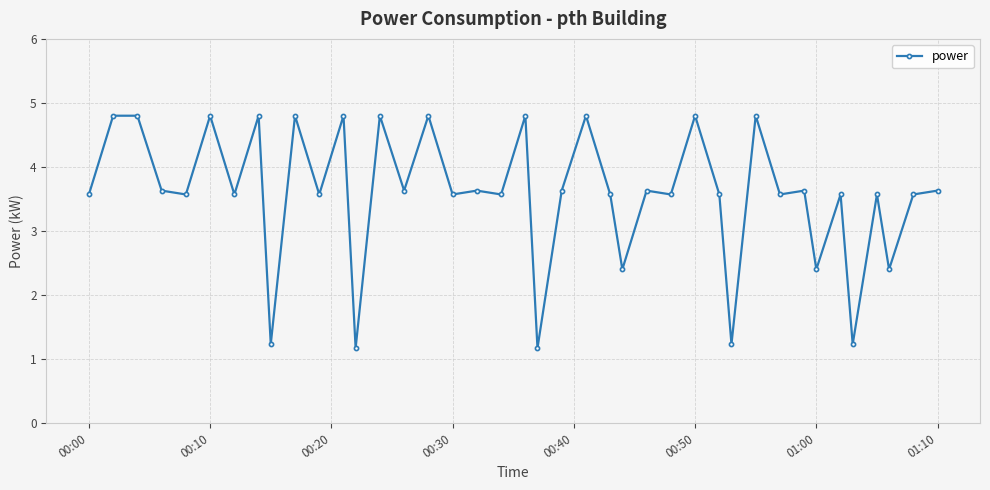

What is the value of the 11th point from the left?

3.6